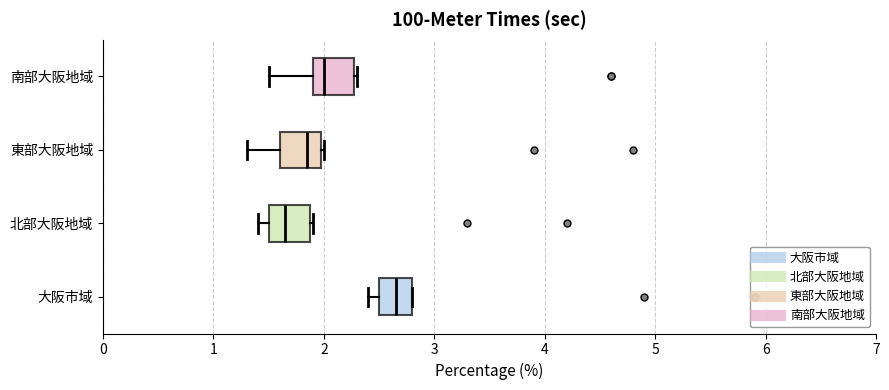

Which box's median line is the furthest to the right?

大阪市域